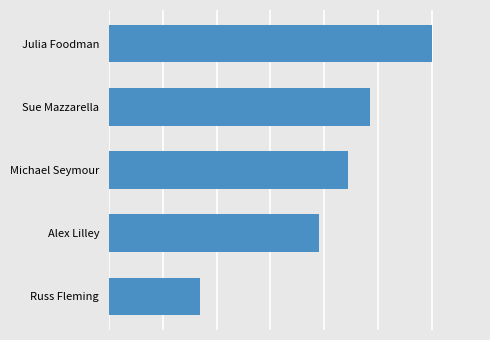

List the labels in order of value, smallest first.

Russ Fleming, Alex Lilley, Michael Seymour, Sue Mazzarella, Julia Foodman